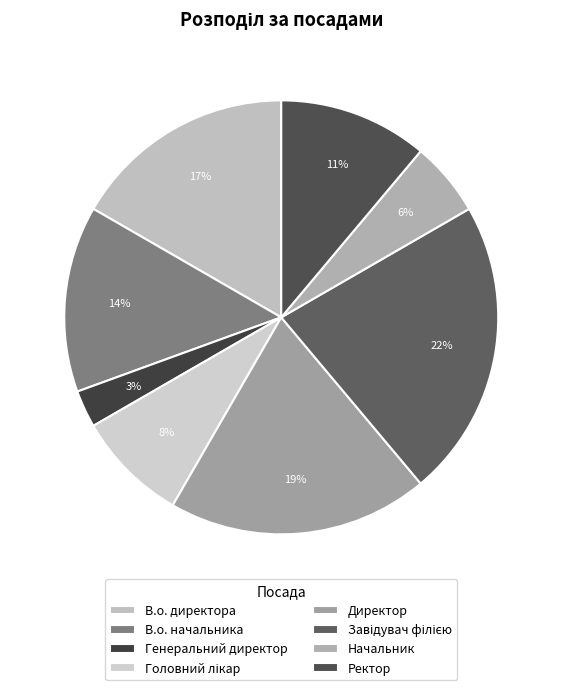

True or false: Директор accounts for 19% of the total.

True